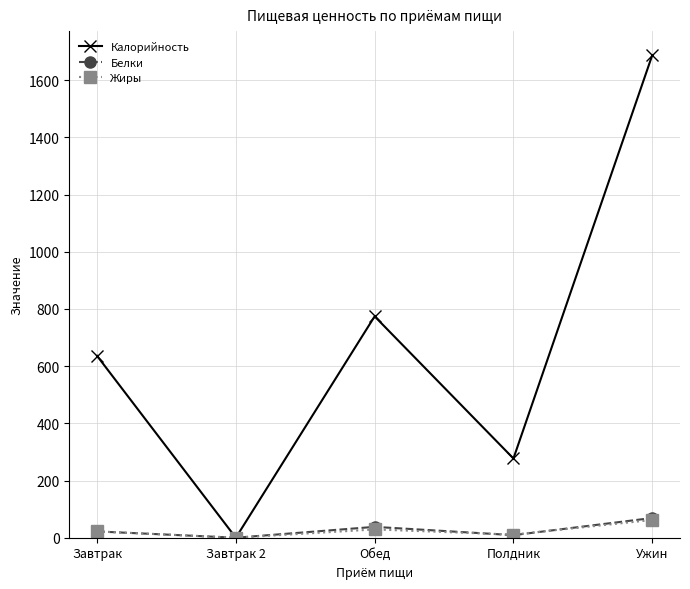

What is the average value of the Белки series?

28